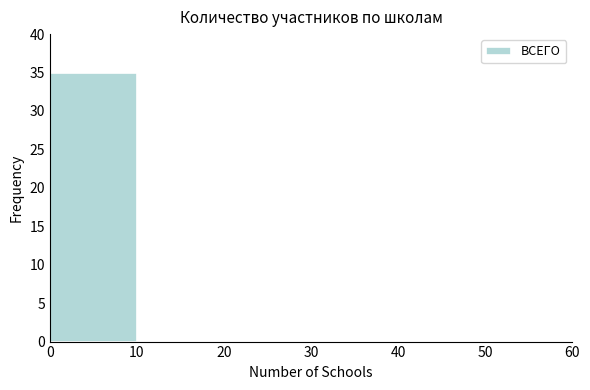

Reading left to right, transcribe this chart: for each bar, give the range it covers on the x-axis and its height. The values are not printed on the chart, so give them approximately, as read against the axis.

0 to 10: 35
10 to 20: 0
20 to 30: 0
30 to 40: 0
40 to 50: 0
50 to 60: 0